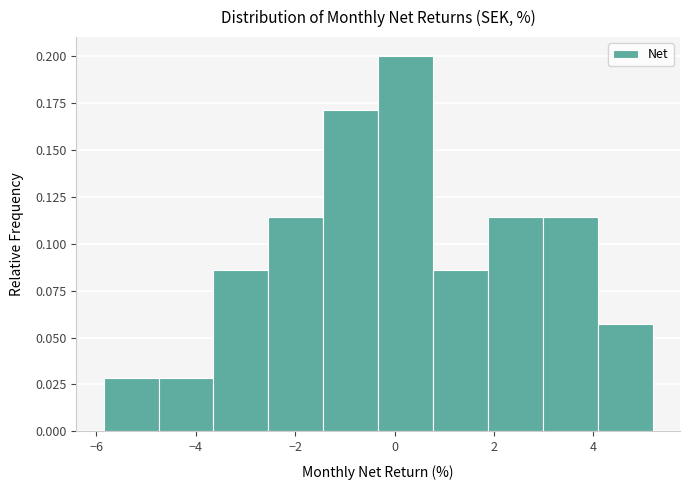

Reading left to right, list every bar in this chart as the range it spans on the x-axis followed by its height. Neither the bar edges nor the heights are printed on the chart, so give them approximately, as read against the axes.

-5.8 to -4.8: 0.030
-4.8 to -3.6: 0.030
-3.6 to -2.6: 0.085
-2.6 to -1.4: 0.115
-1.4 to -0.4: 0.170
-0.4 to 0.8: 0.200
0.8 to 1.8: 0.085
1.8 to 3.0: 0.115
3.0 to 4.0: 0.115
4.0 to 5.2: 0.055